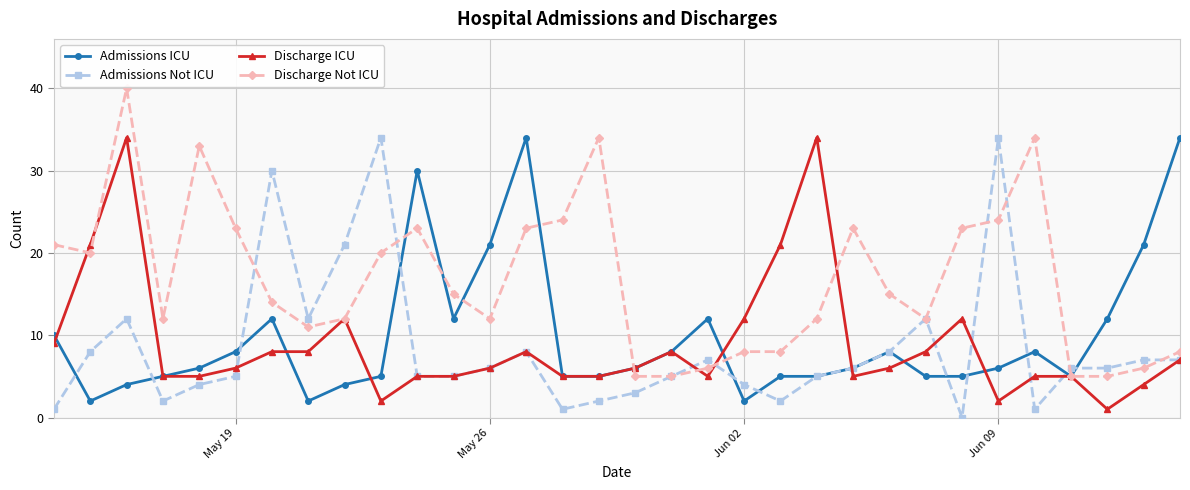

True or false: Admissions Not ICU and Discharge ICU cross at least once.

True